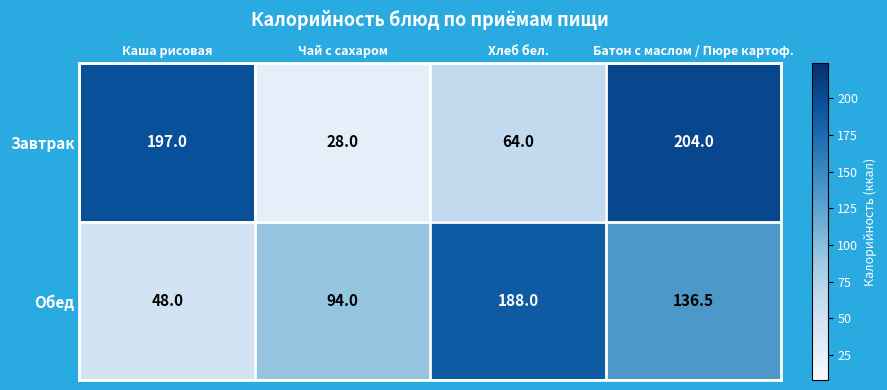

The value of Обед at Батон с маслом / Пюре картоф. is 136.5. True or false?

True